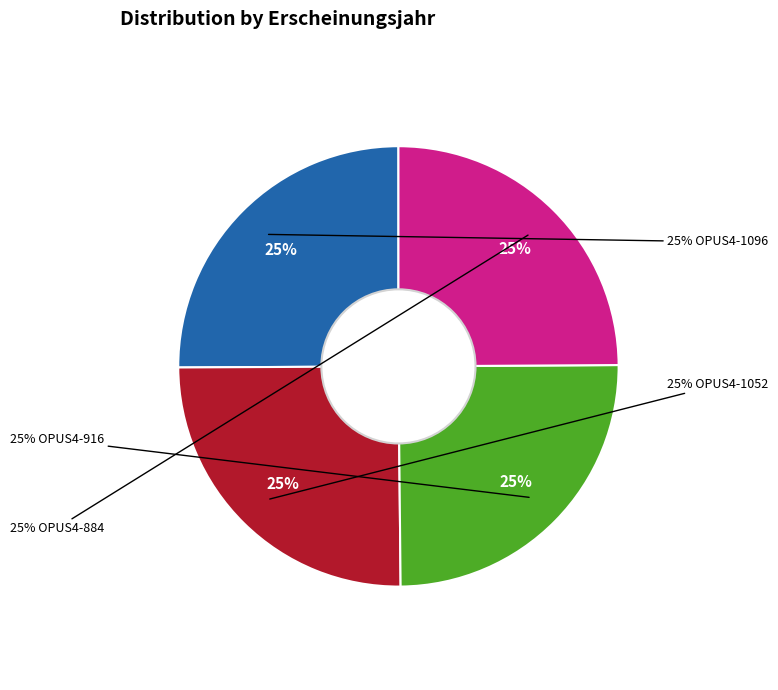

Count the number of slices in the pie.

4